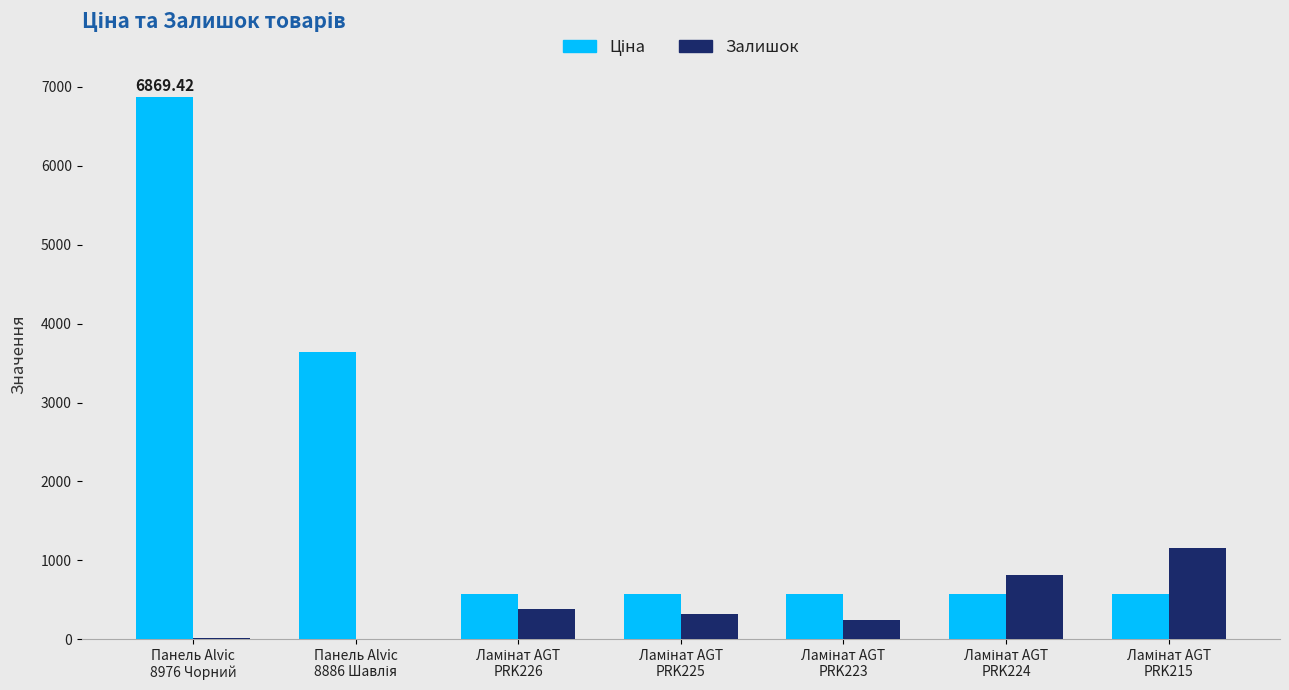

What is the maximum value for Залишок?

1162.0